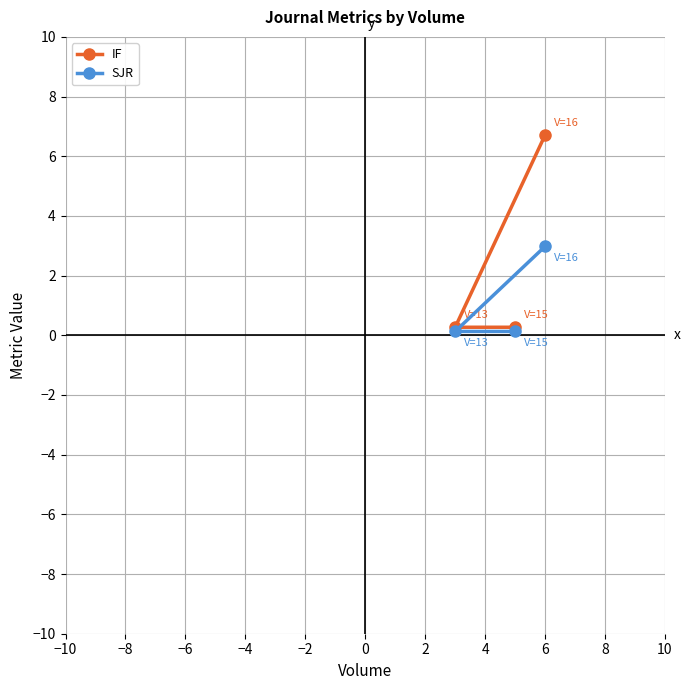

What is the value of the SJR point at the 1st from the left?

0.1